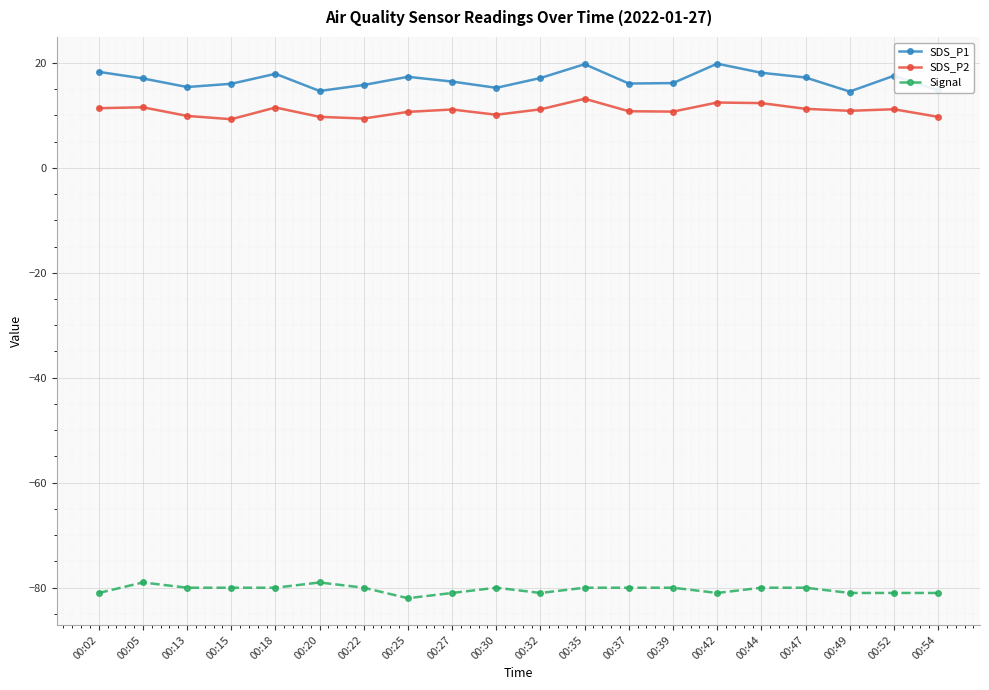

How many series are shown in this chart?

3